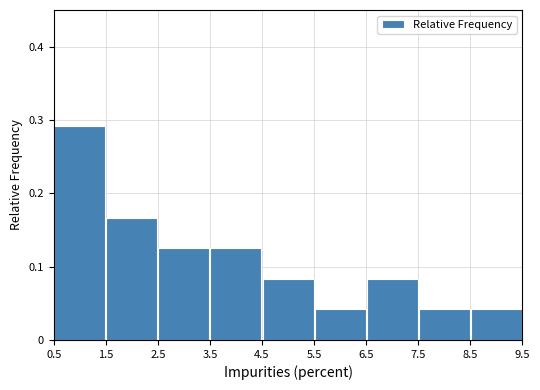

How tall is the bar that spans 0.5 to 1.5 on the x-axis? The values are not printed on the chart, so give them approximately, as read against the axis.

0.29